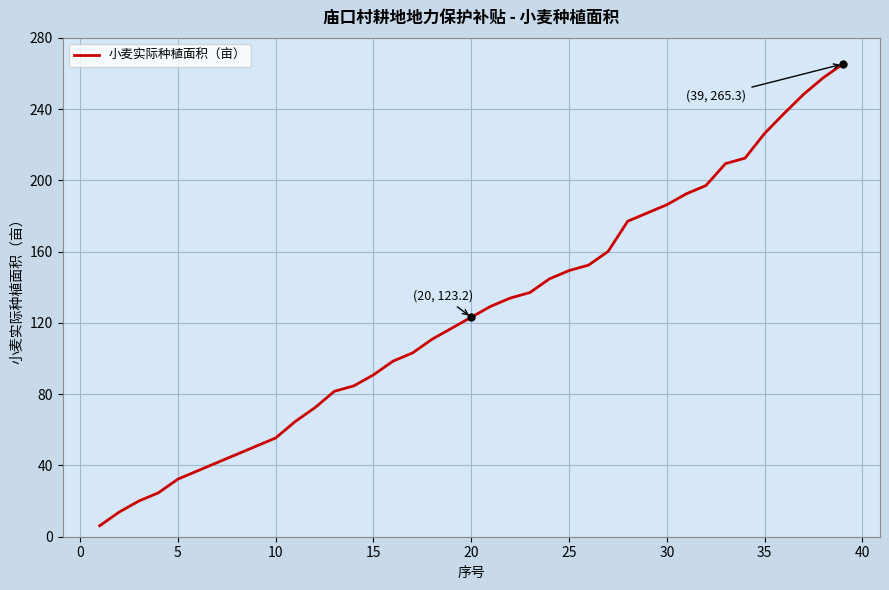

What is the greatest value displayed?

265.3